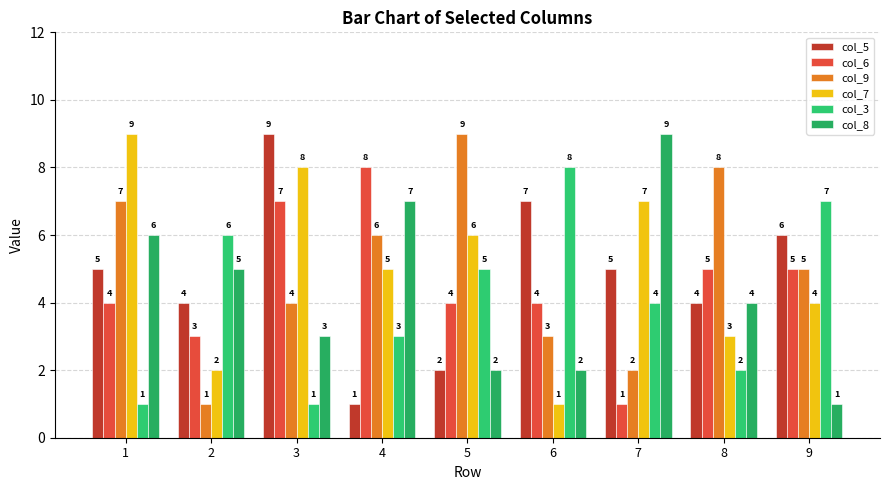

Which series has the widest spread of values?

col_5